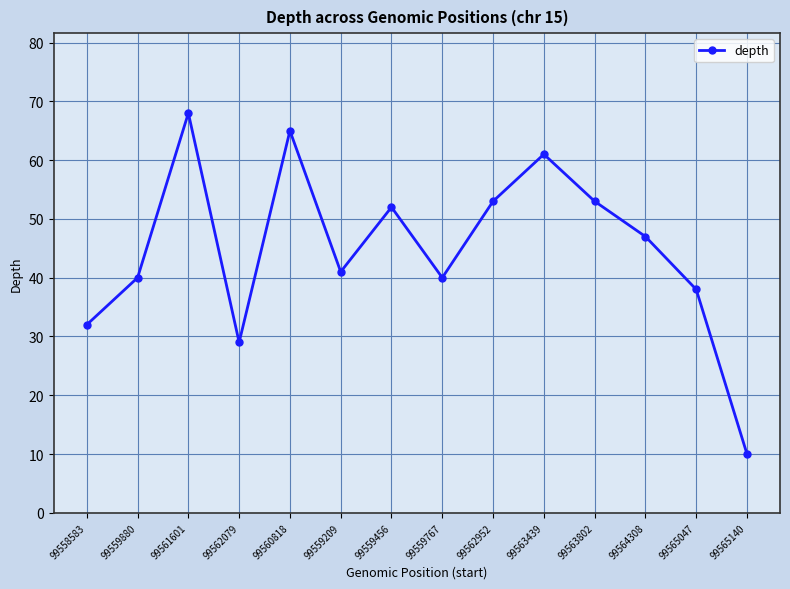

What is the approximate value at 99559880?

40